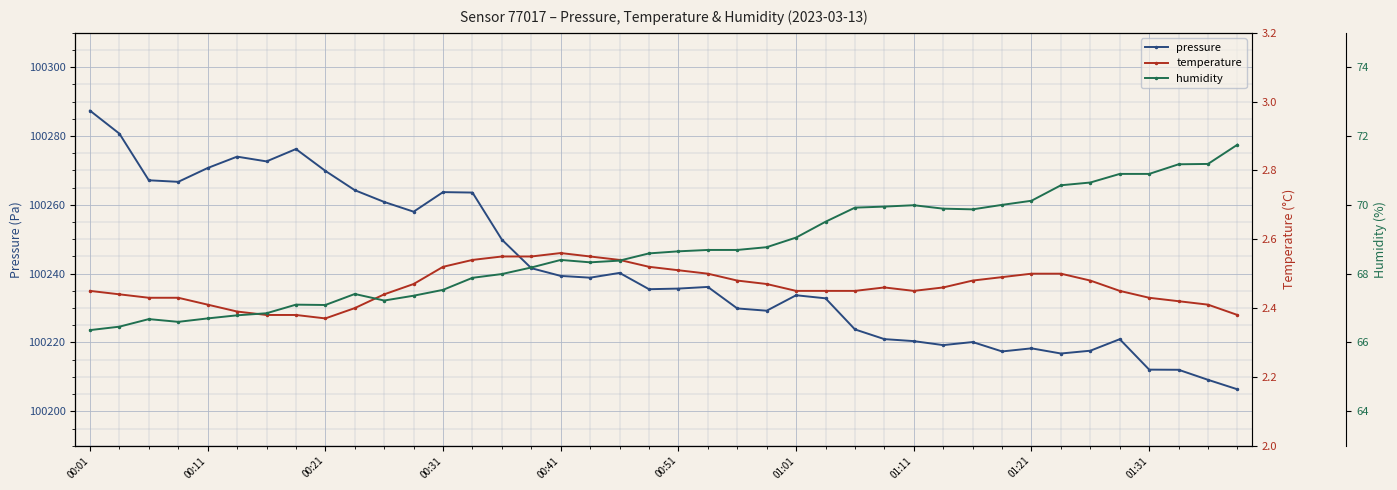

True or false: temperature has more than 1 interior local peaks.

True